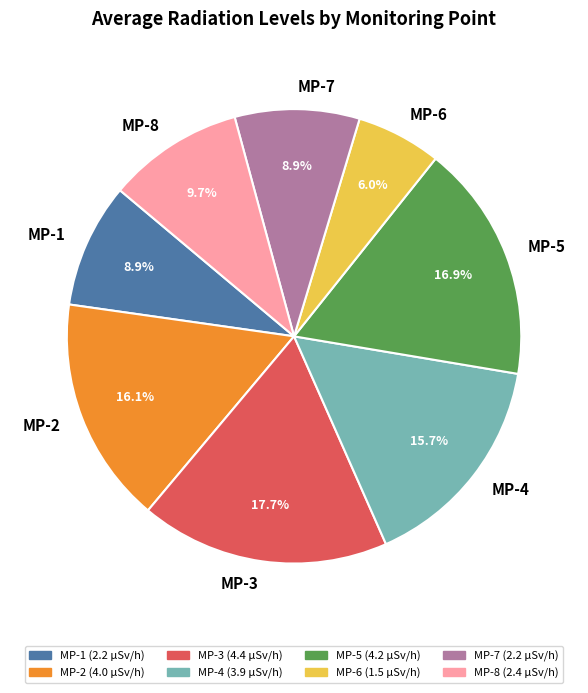

Does any single category account for the majority?

No